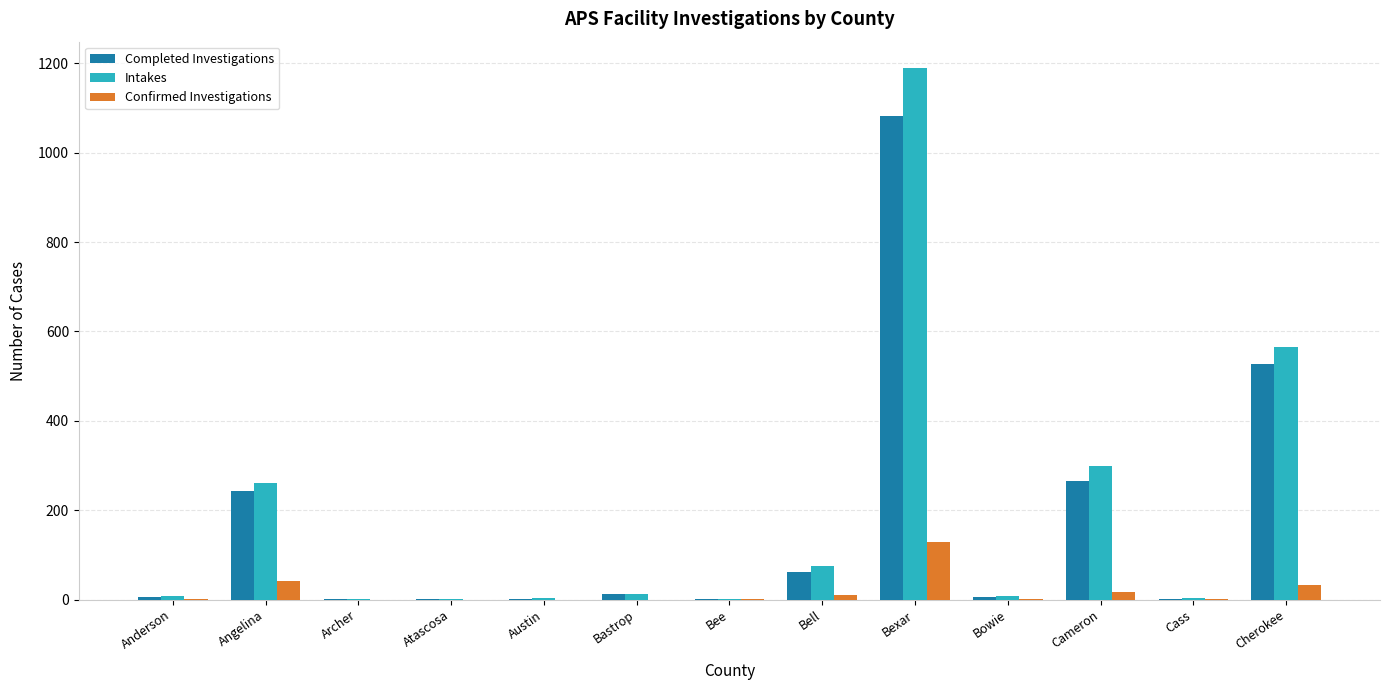

At which label is Completed Investigations closest to 542?

Cherokee